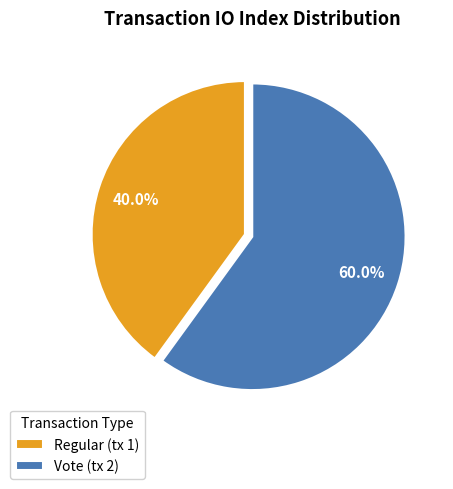

The Regular (tx 1) slice represents 40% of the pie. True or false?

True